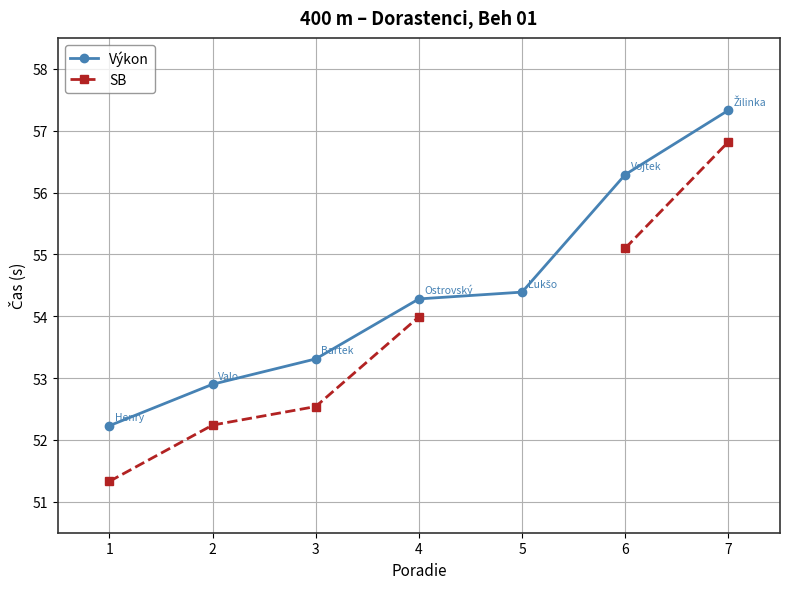

Is the value of Výkon at 2 greater than the value of SB at 3?

Yes